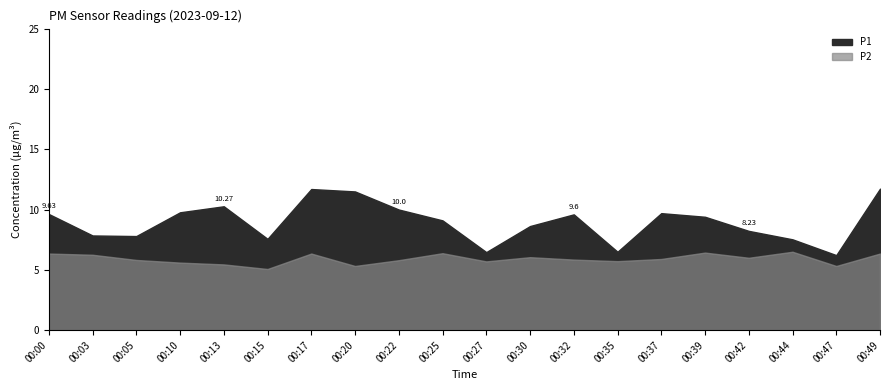

True or false: P1 and P2 cross at least once.

False